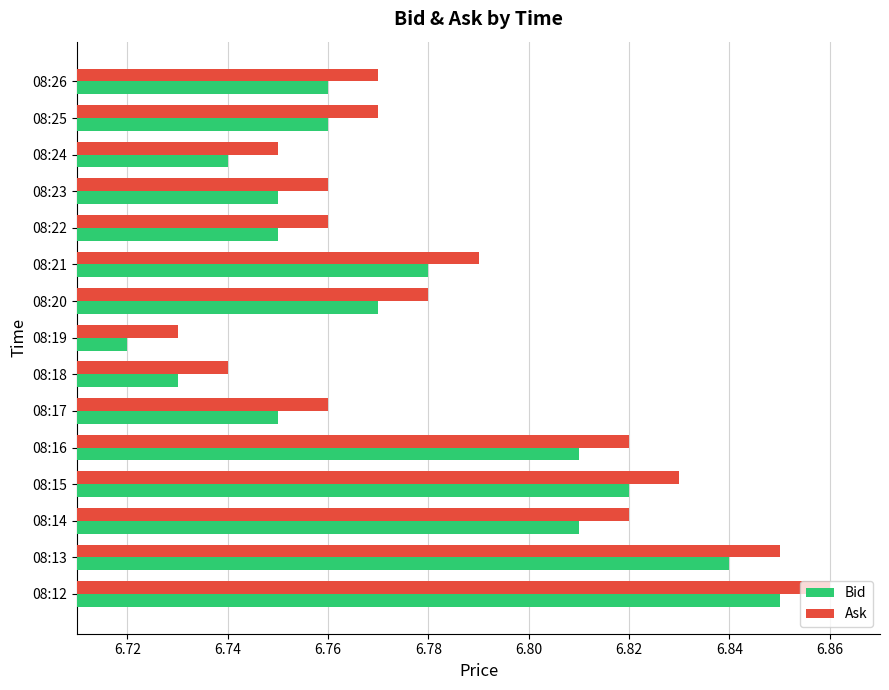

At 08:20, list the series in order from largest to smallest.

Ask, Bid